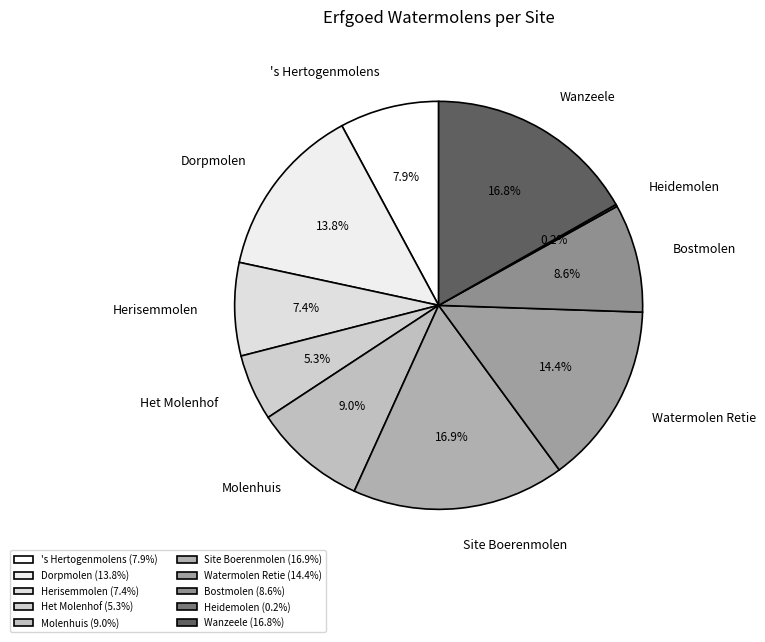

The Het Molenhof slice represents 5% of the pie. True or false?

True